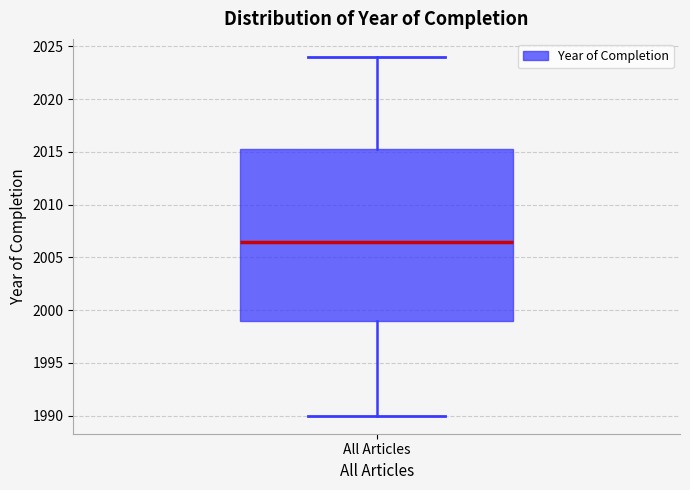

Where does the lower whisker of the box for All Articles end on the y-axis? The values are not printed on the chart, so give them approximately, as read against the axis.

1990.0